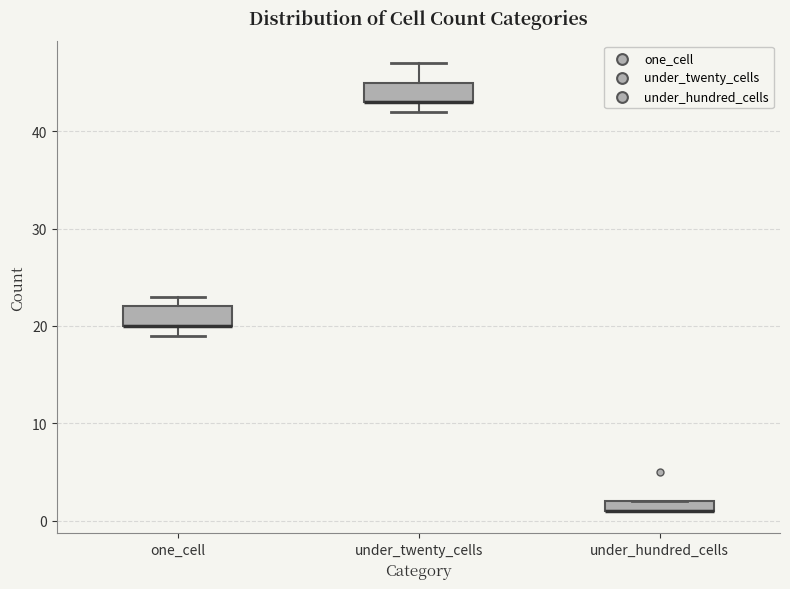

Where does the upper whisker of the box for under_twenty_cells end on the y-axis? The values are not printed on the chart, so give them approximately, as read against the axis.

47